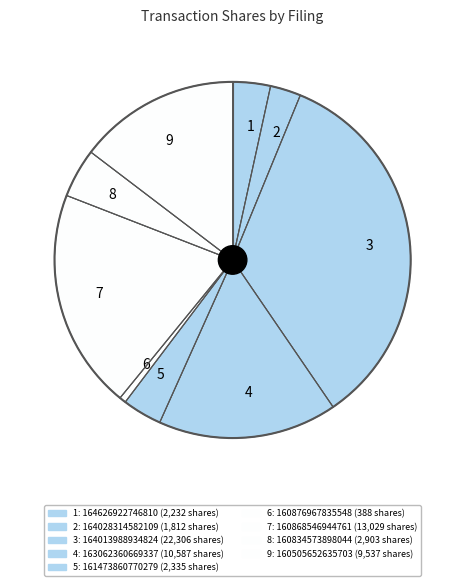

The 8 slice represents 11% of the pie. True or false?

False